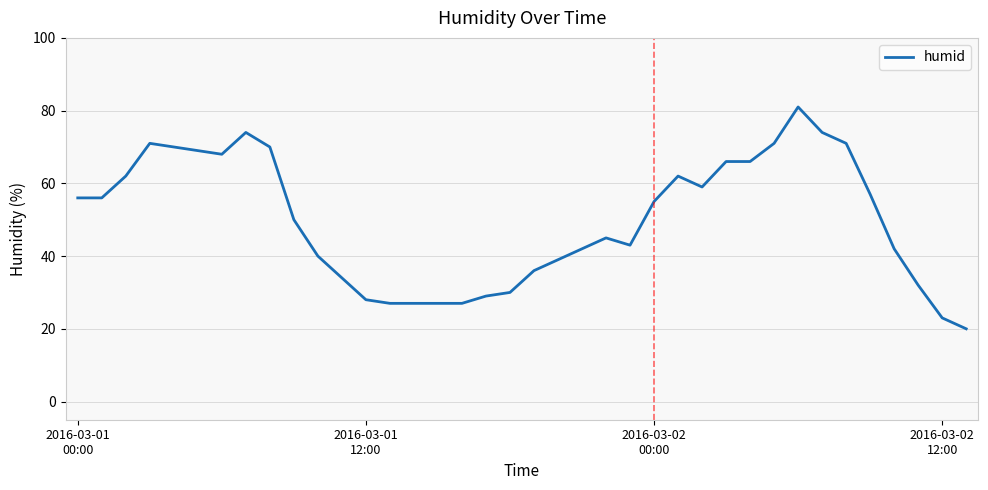

What is the difference between the maximum and minimum values?

61